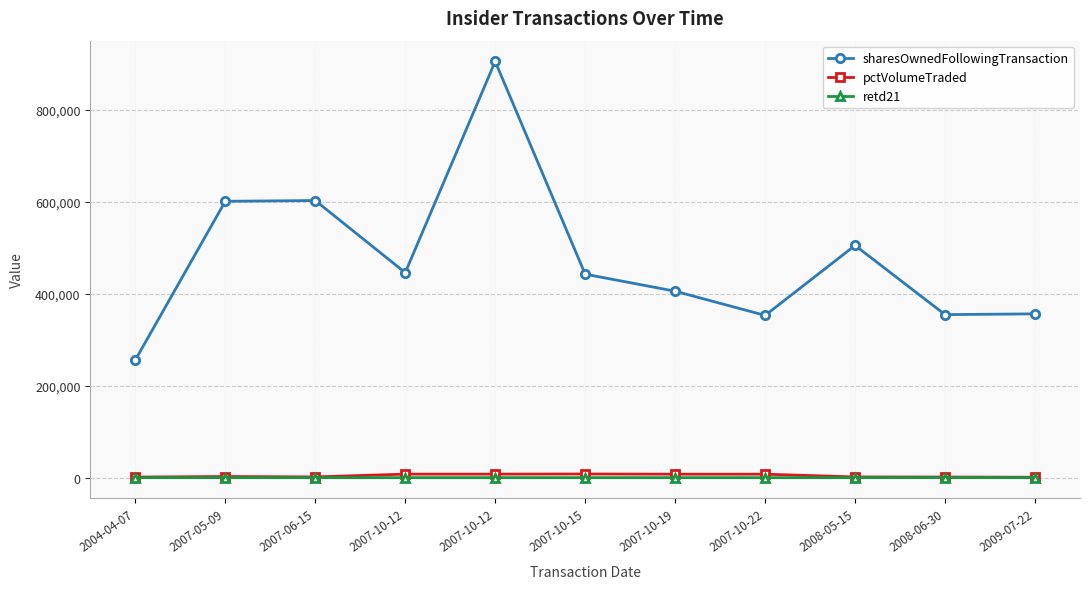

What value does the pctVolumeTraded series have at 2008-06-30?

1257